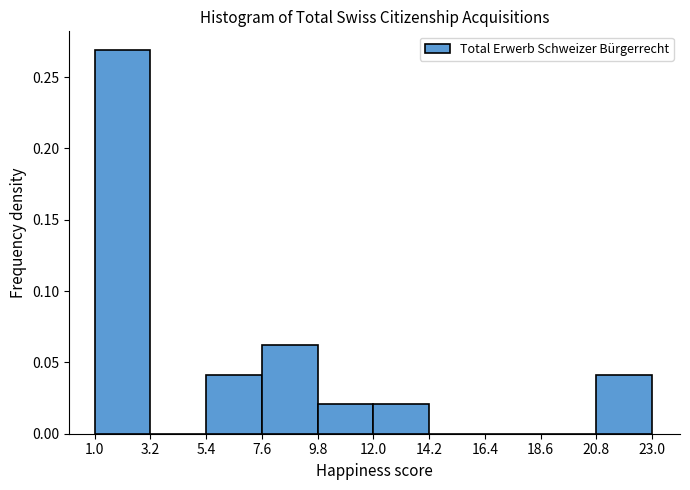

Which range on the x-axis has the tallest bar?

1.0 to 3.2